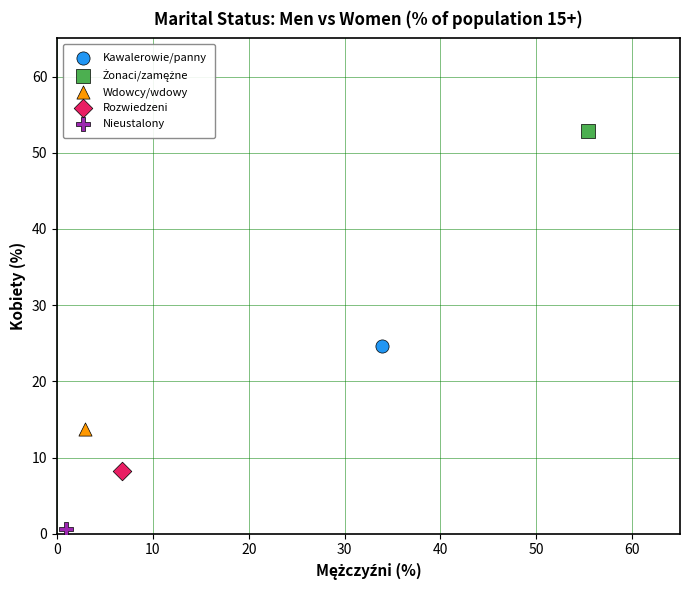

Which series reaches the minimum Y coordinate?

Nieustalony